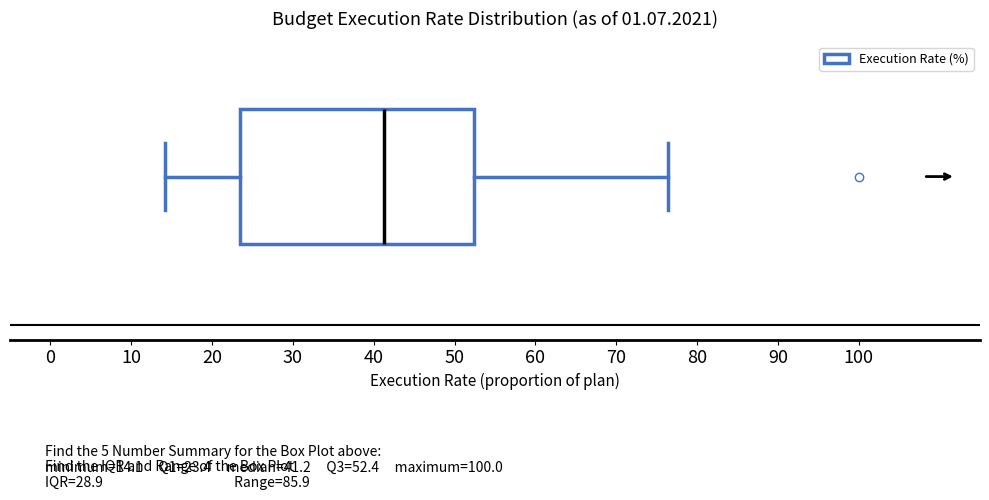

Transcribe this box plot: give where the median line is, the range the box spans, and where the two whiskers end, as read against the x-axis. The values are not printed on the chart, so give them approximately, as read against the axis.

median 41, box 23 to 52, whiskers 14 to 76